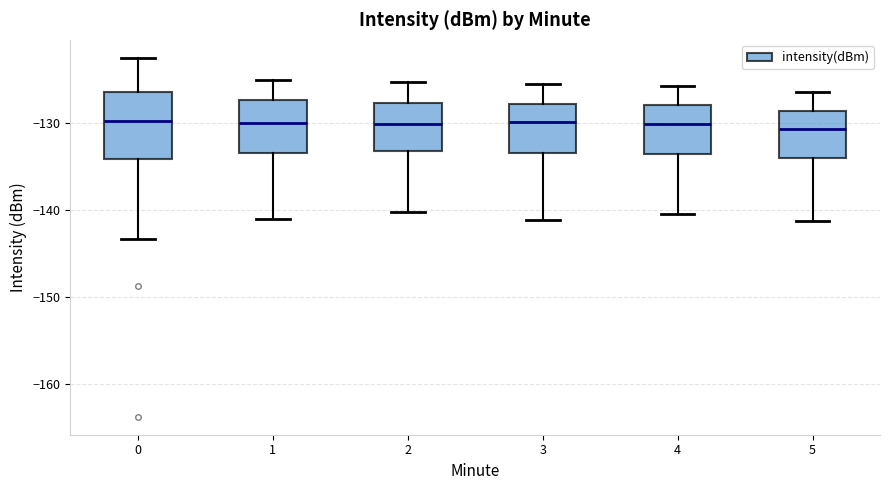

Reading left to right, transcribe this box plot: for each box, give where its median line is, the range the box spans, and where its two whiskers end, as read against the y-axis. The values are not printed on the chart, so give them approximately, as read against the axis.

0: median -130, box -134 to -126, whiskers -143 to -123
1: median -130, box -133 to -127, whiskers -141 to -125
2: median -130, box -133 to -128, whiskers -140 to -125
3: median -130, box -133 to -128, whiskers -141 to -125
4: median -130, box -134 to -128, whiskers -140 to -126
5: median -131, box -134 to -129, whiskers -141 to -126